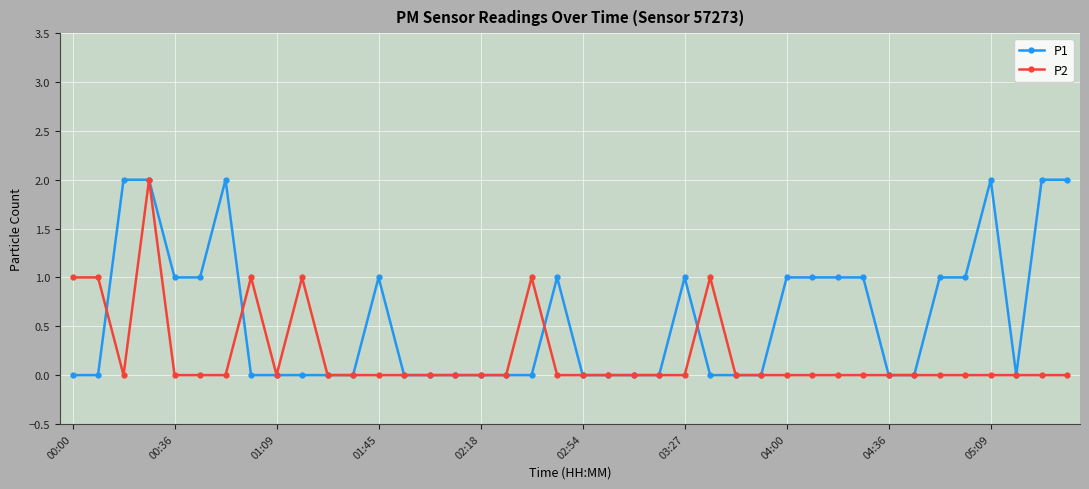

Which series has the largest total across all categories?

P1